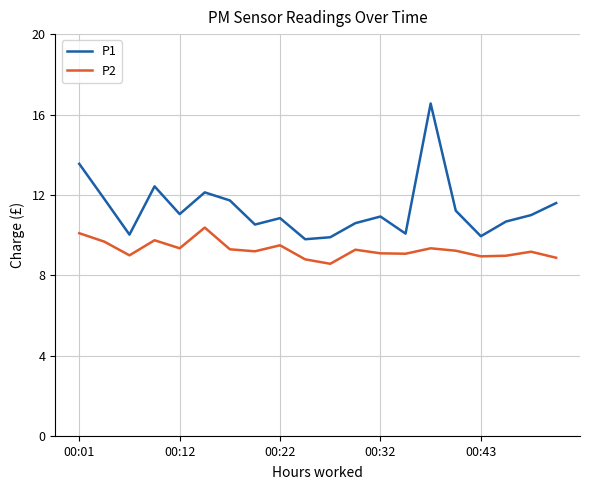

How many interior local valleys does the P1 series have?

6